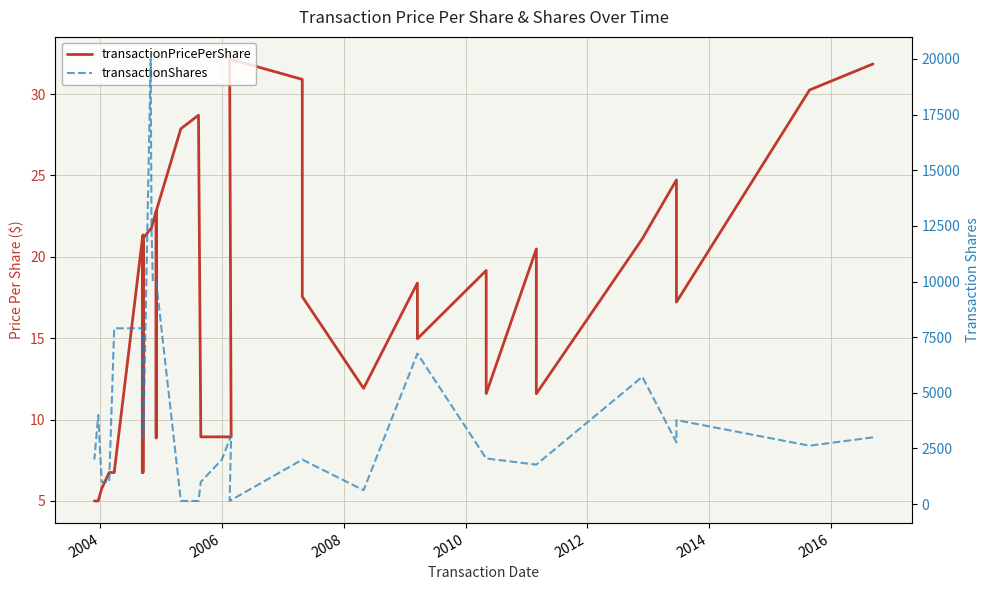

True or false: transactionShares has a value of 13003.2 at 21.

False